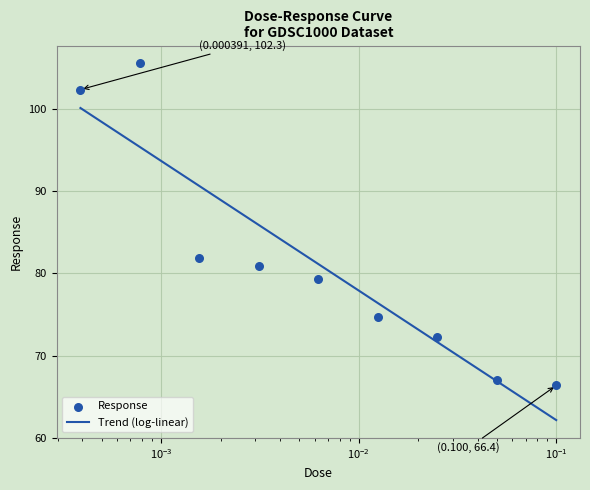

What is the ratio of the value at 0.000390625 to the value at 0.0125?

1.4